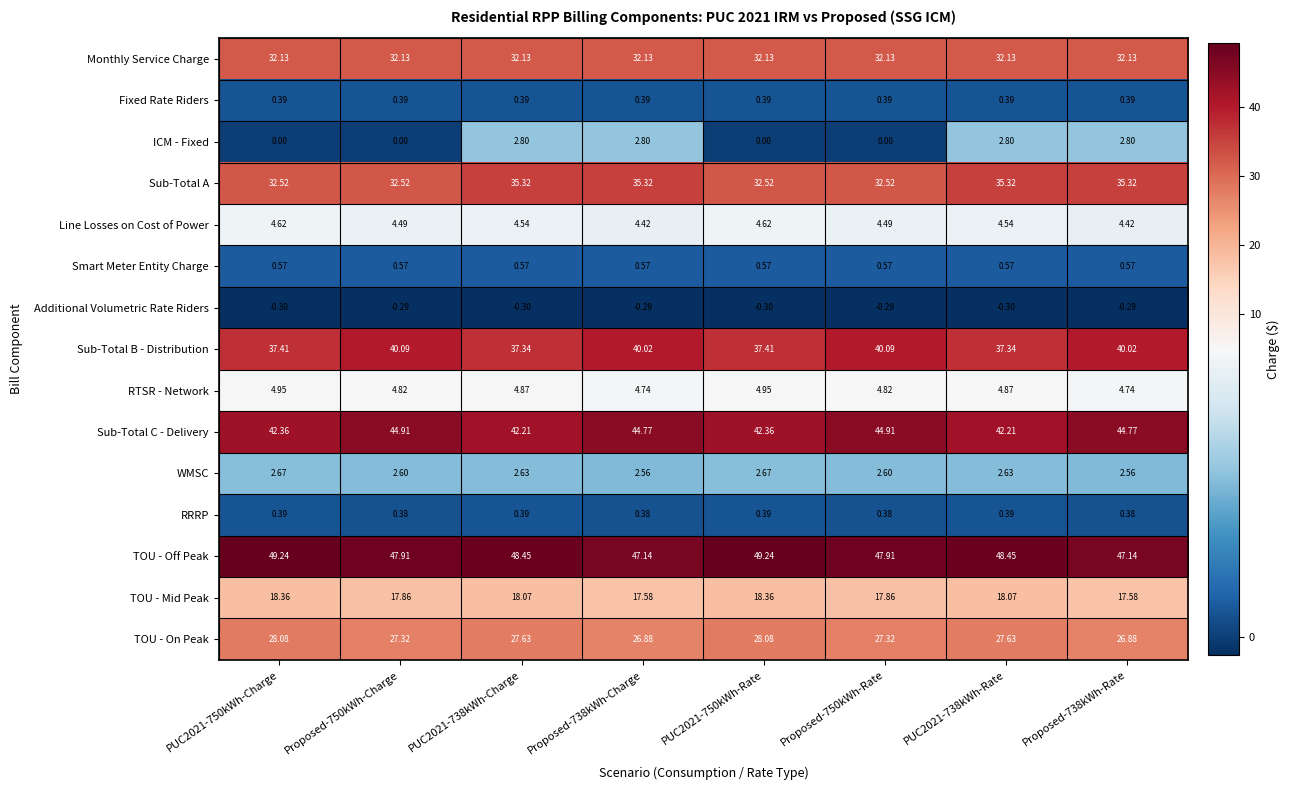

Is the value of Sub-Total B - Distribution at PUC2021-750kWh-Rate greater than the value of Sub-Total A at PUC2021-738kWh-Charge?

Yes